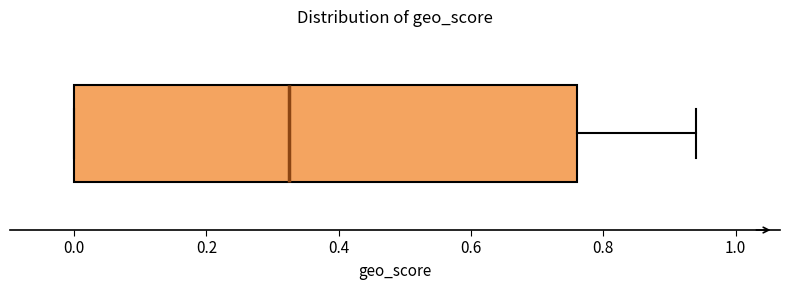

Read this box plot against the x-axis: the position of the median line, the range covered by the box, and the ends of both whiskers. The values are not printed on the chart, so give them approximately, as read against the axis.

median 0.32, box 0.00 to 0.76, whiskers 0.00 to 0.94